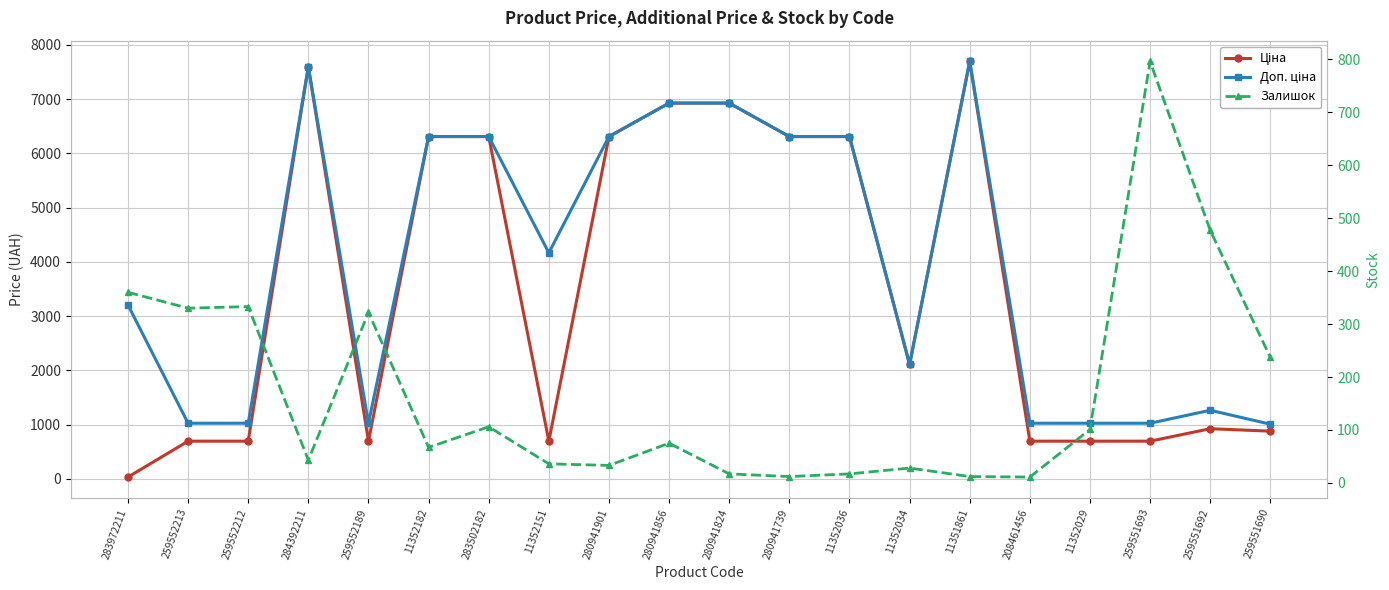

Which label corresponds to the smallest value in the chart?

208461456